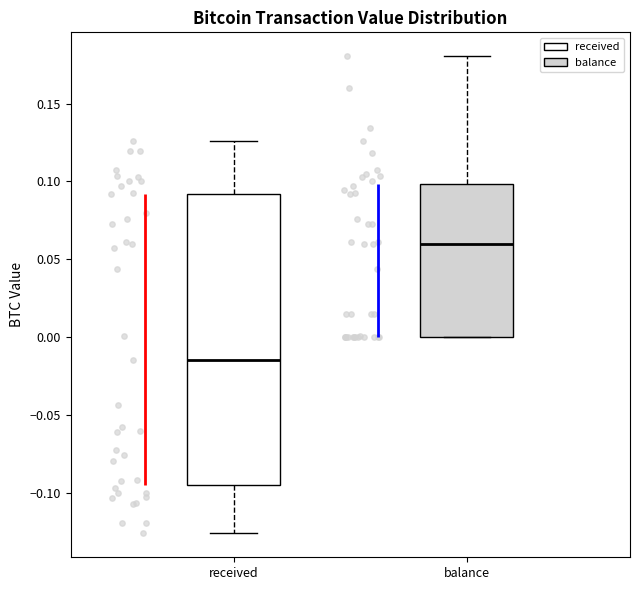

Reading left to right, transcribe this box plot: for each box, give where its median line is, the range the box spans, and where its two whiskers end, as read against the y-axis. The values are not printed on the chart, so give them approximately, as read against the axis.

received: median -0.015, box -0.095 to 0.090, whiskers -0.125 to 0.125
balance: median 0.060, box 0.000 to 0.100, whiskers 0.000 to 0.180